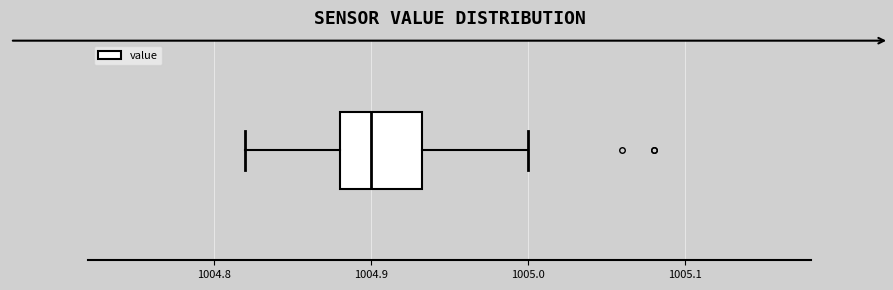

Transcribe this box plot: give where the median line is, the range the box spans, and where the two whiskers end, as read against the x-axis. The values are not printed on the chart, so give them approximately, as read against the axis.

median 1004.90, box 1004.88 to 1004.93, whiskers 1004.82 to 1005.00